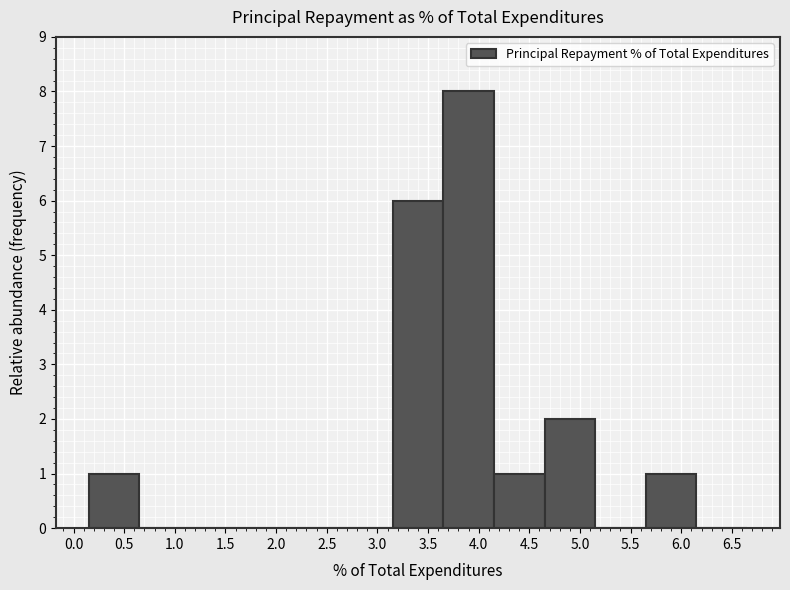

Which range on the x-axis has the tallest bar?

3.65 to 4.15